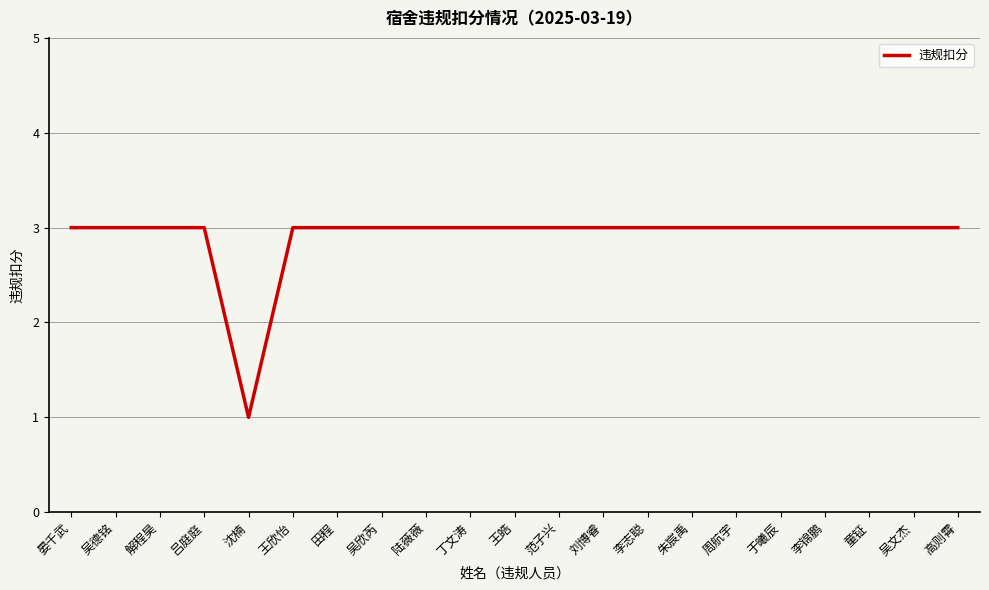

What is the ratio of the value at 吴德铭 to the value at 解程昊?

1.0